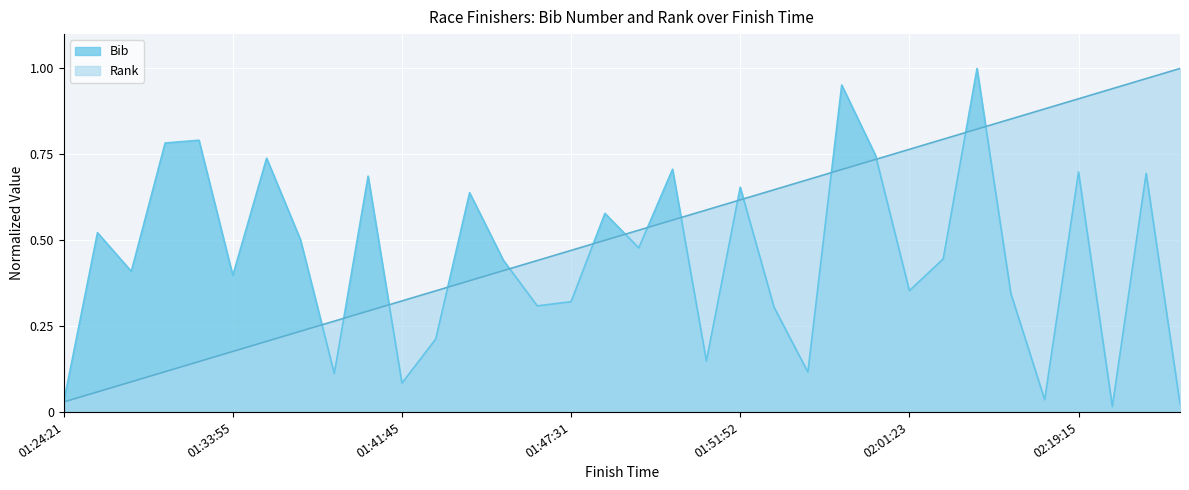

True or false: Bib and Rank intersect in this chart.

True